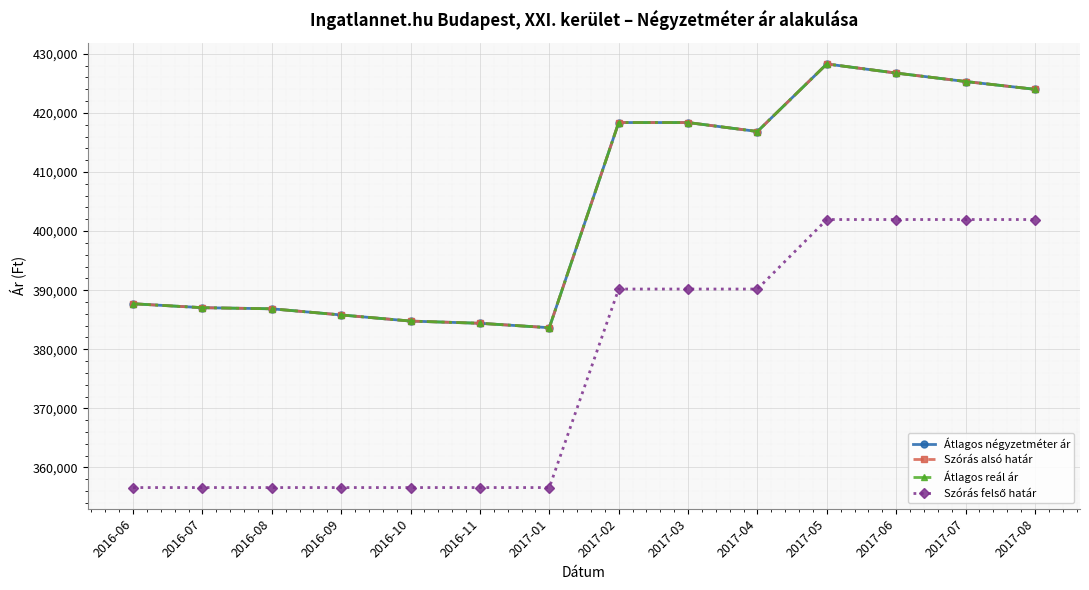

Reading right to left, extract all data points from this chart.

Átlagos négyzetméter ár: 423998	425316	426745	428286	416856	418371	418371	383654	384402	384776	385811	386852	387042	387707
Szórás alsó határ: 423998	425316	426745	428286	416856	418371	418371	383654	384402	384776	385811	386852	387042	387707
Átlagos reál ár: 423998	425316	426745	428286	416856	418371	418371	383654	384402	384776	385811	386852	387042	387707
Szórás felső határ: 401960	401960	401960	401960	390196	390196	390196	356603	356603	356603	356603	356603	356603	356603